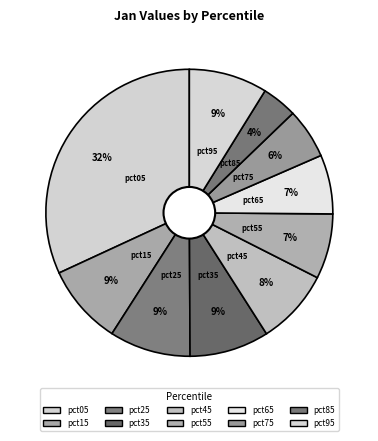

To the nearest percent, what is the difference between the pct95 and pct75 slice percentages?

3%